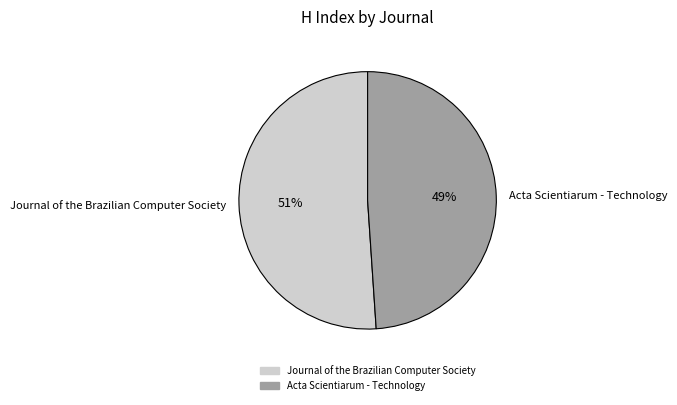

What is the ratio of the value at Acta Scientiarum - Technology to the value at Journal of the Brazilian Computer Society?

1.0